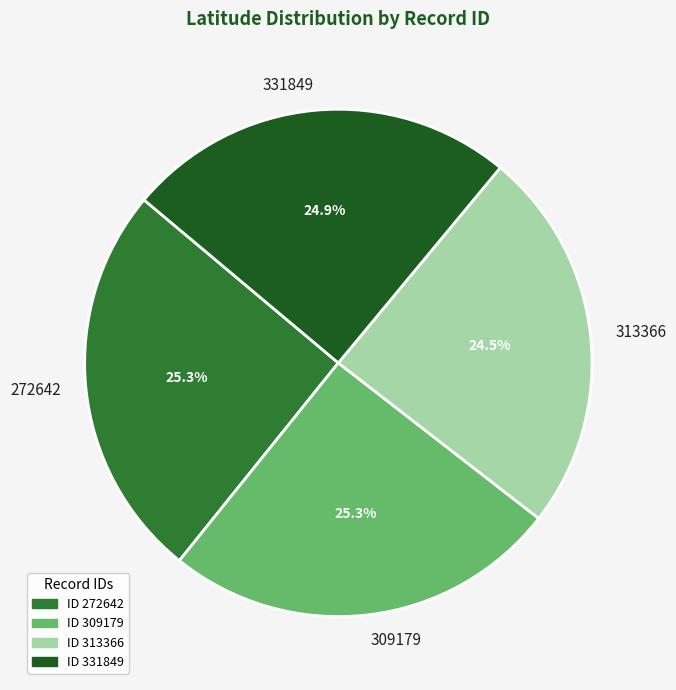

Count the number of slices in the pie.

4